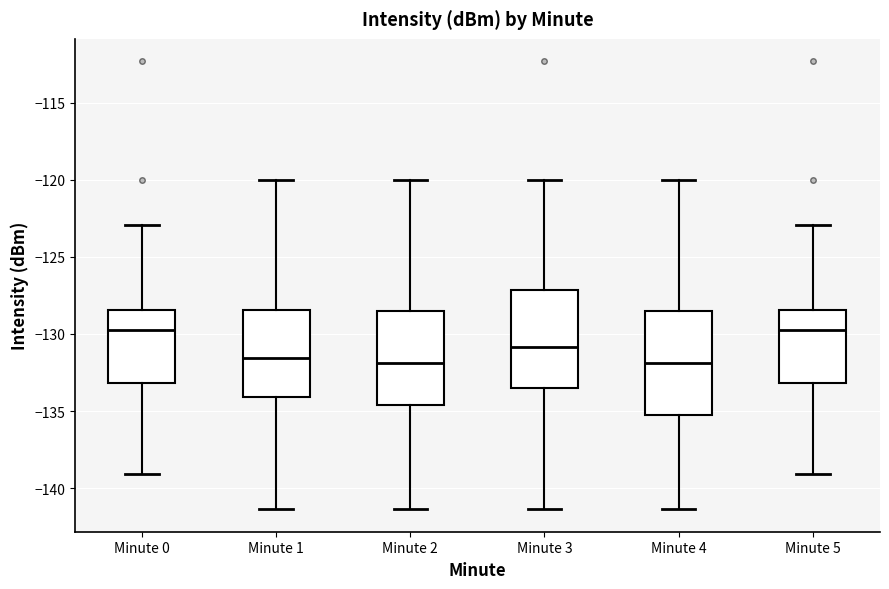

Reading left to right, transcribe this box plot: for each box, give where its median line is, the range the box spans, and where its two whiskers end, as read against the y-axis. The values are not printed on the chart, so give them approximately, as read against the axis.

Minute 0: median -129.5, box -133.0 to -128.5, whiskers -139.0 to -123.0
Minute 1: median -131.5, box -134.0 to -128.5, whiskers -141.5 to -120.0
Minute 2: median -132.0, box -134.5 to -128.5, whiskers -141.5 to -120.0
Minute 3: median -131.0, box -133.5 to -127.0, whiskers -141.5 to -120.0
Minute 4: median -132.0, box -135.0 to -128.5, whiskers -141.5 to -120.0
Minute 5: median -129.5, box -133.0 to -128.5, whiskers -139.0 to -123.0